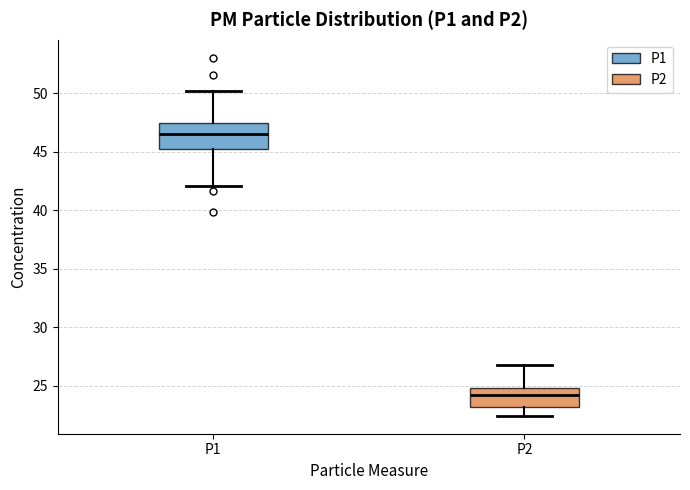

Which box is the tallest, from its lower edge to its upper edge?

P1